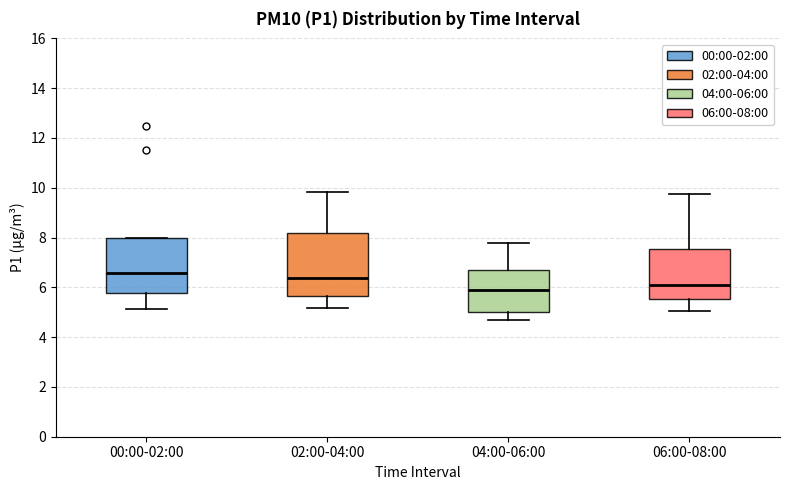

Which box is the tallest, from its lower edge to its upper edge?

02:00-04:00